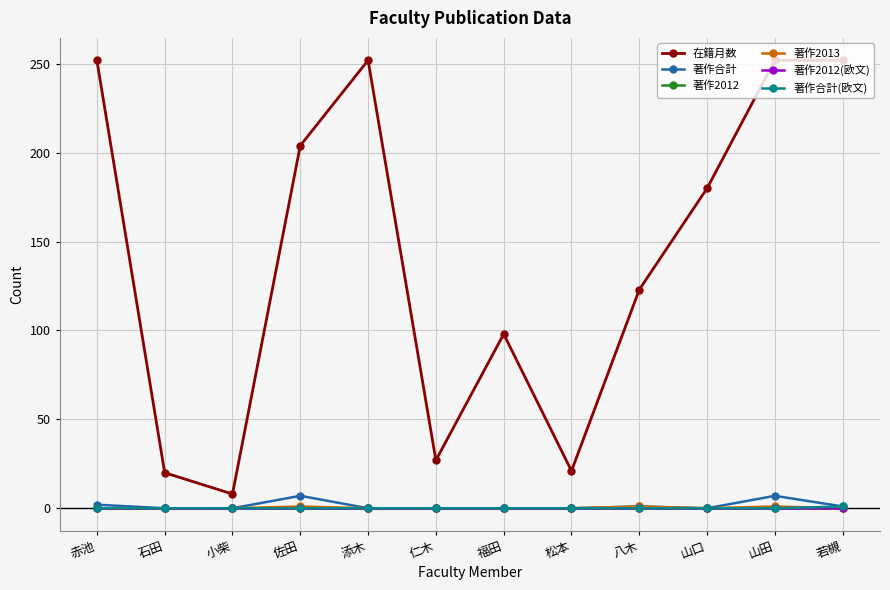

The value of 著作合計 at 赤池 is 1. True or false?

False